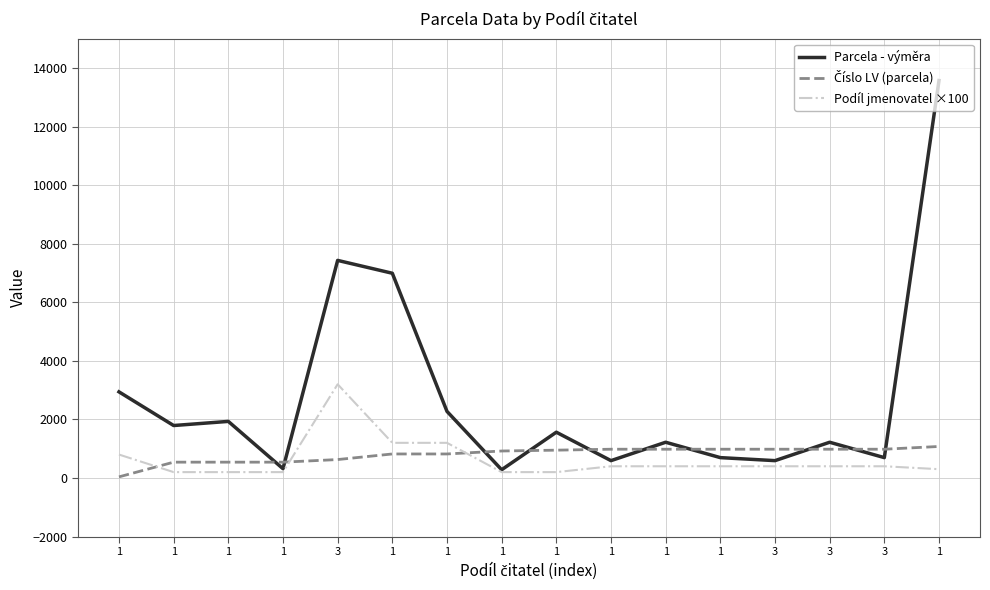

Does the chart have visible grid lines?

Yes